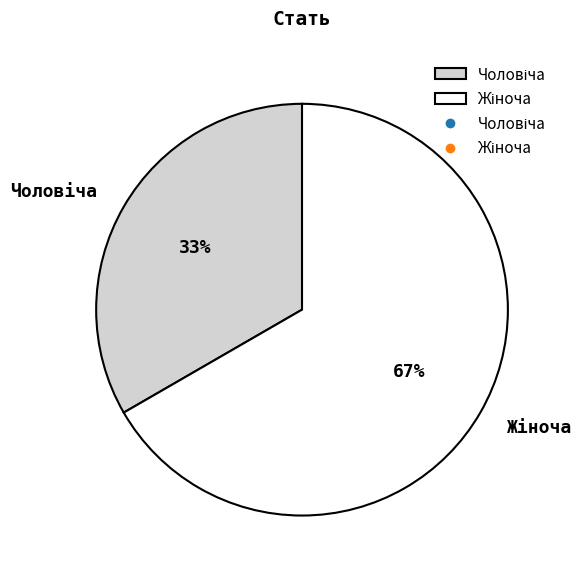

To the nearest percent, what is the average slice percentage?

50%